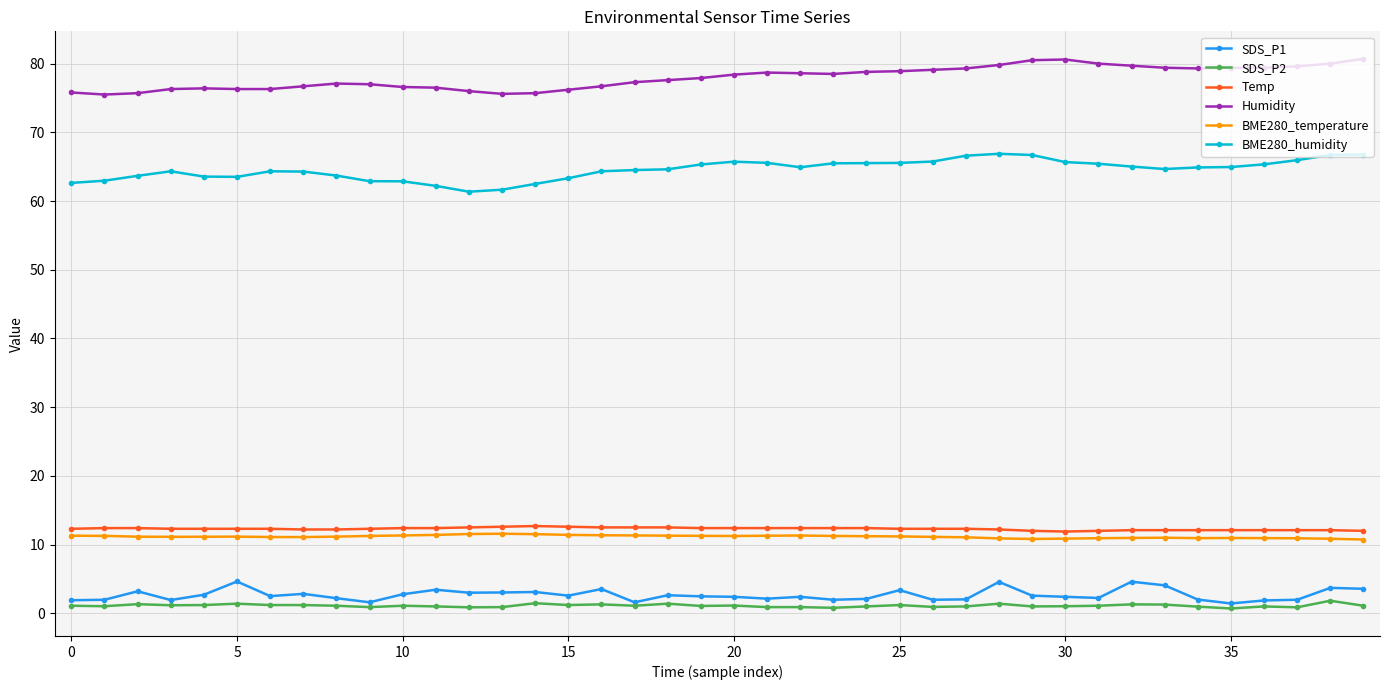

What is the value of the Humidity point at the 20th from the left?

77.9